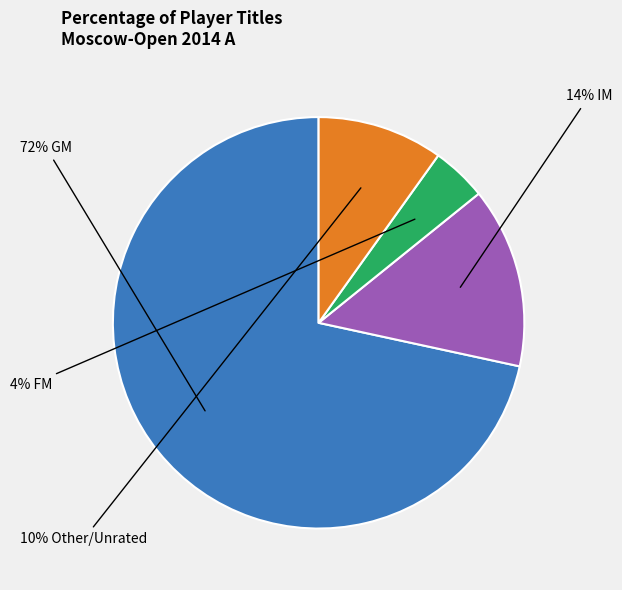

To the nearest percent, what is the average slice percentage?

25%